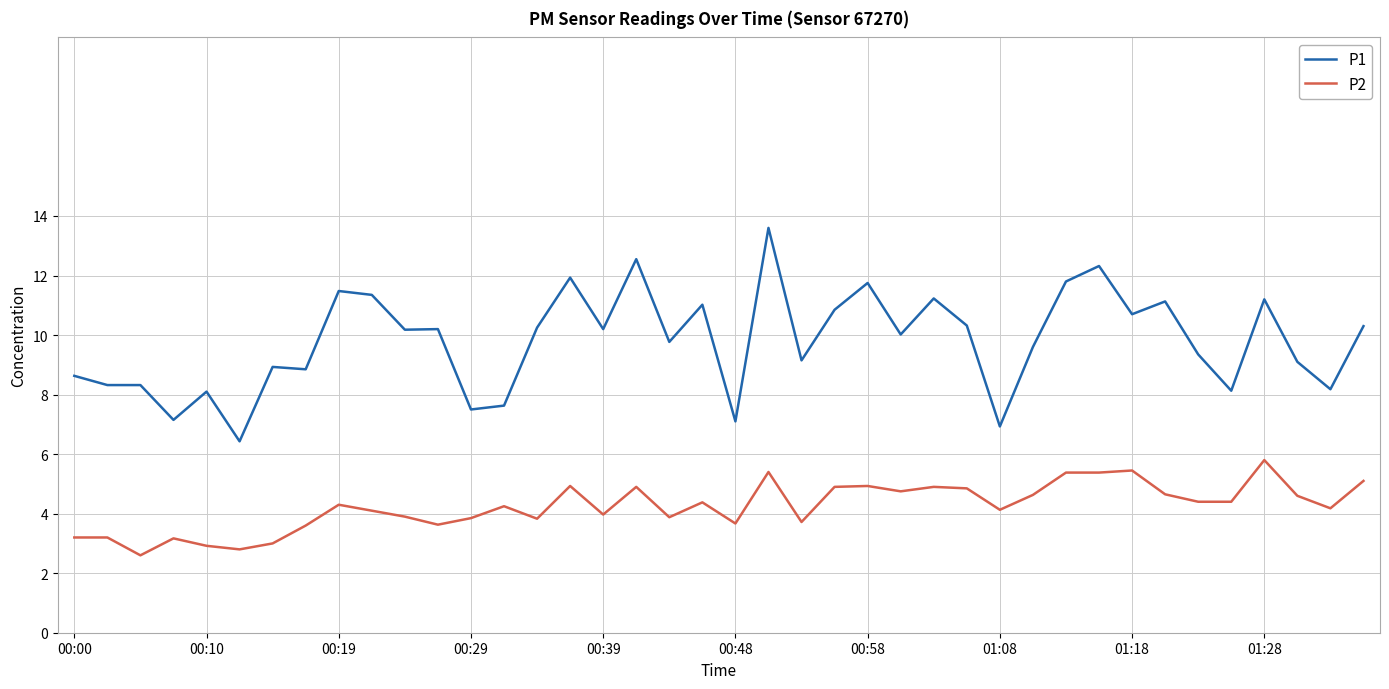

Which series has the largest range (max minus min)?

P1